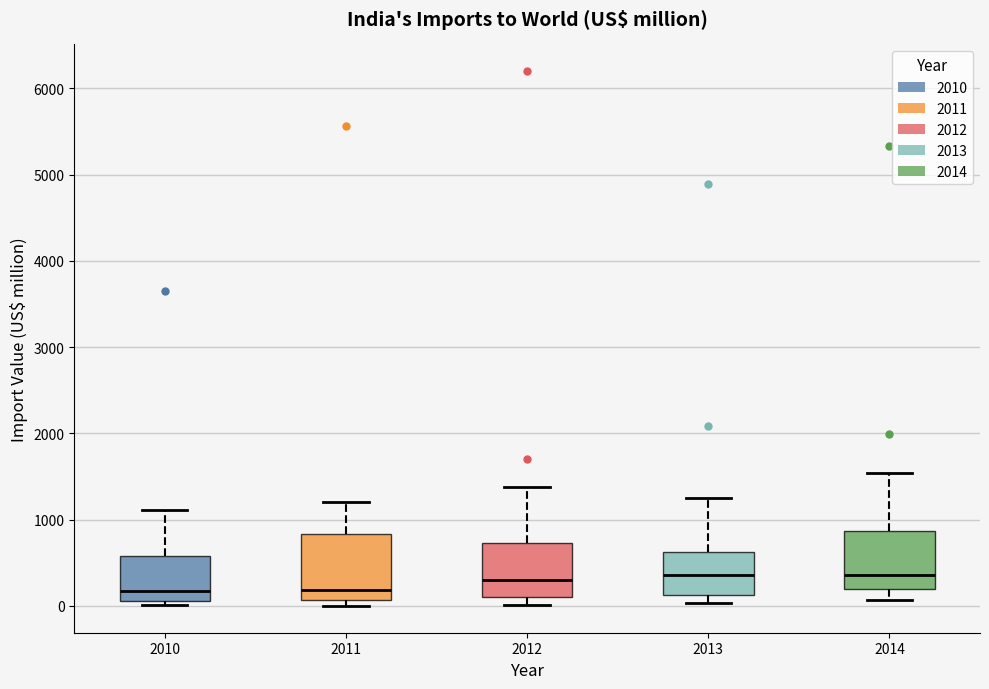

Reading left to right, read every box against the y-axis: the position of its median line, the range the box covers, and the ends of its whiskers. The values are not printed on the chart, so give them approximately, as read against the axis.

2010: median 200, box 100 to 600, whiskers 0 to 1100
2011: median 200, box 100 to 800, whiskers 0 to 1200
2012: median 300, box 100 to 700, whiskers 0 to 1400
2013: median 400, box 100 to 600, whiskers 0 to 1200
2014: median 400, box 200 to 900, whiskers 100 to 1500